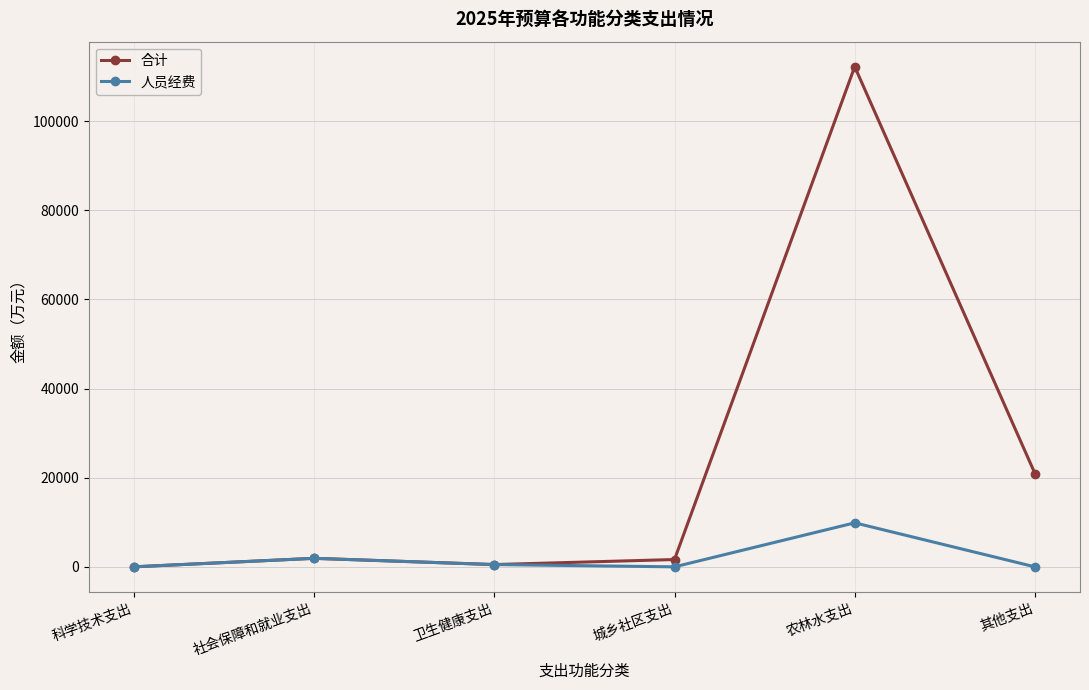

True or false: 合计 has a value of 164730.1 at 农林水支出.

False